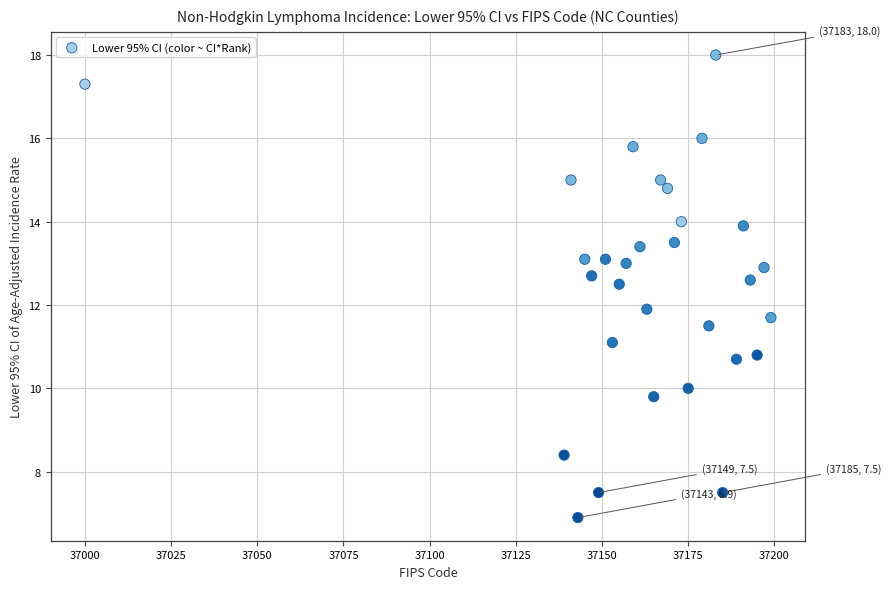

What is the range of X values (max minus min)?

199.0